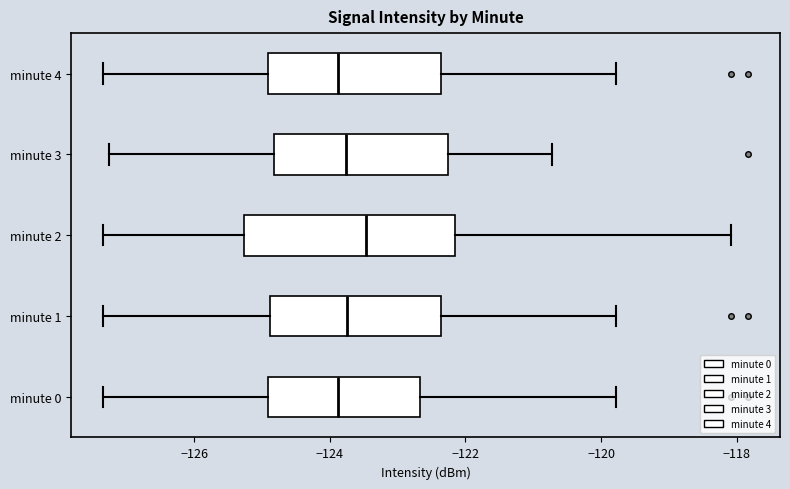

Reading bottom to top, transcribe this box plot: for each box, give where its median line is, the range the box spans, and where its two whiskers end, as read against the x-axis. The values are not printed on the chart, so give them approximately, as read against the axis.

minute 0: median -123.8, box -125.0 to -122.6, whiskers -127.4 to -119.8
minute 1: median -123.8, box -124.8 to -122.4, whiskers -127.4 to -119.8
minute 2: median -123.4, box -125.2 to -122.2, whiskers -127.4 to -118.0
minute 3: median -123.8, box -124.8 to -122.2, whiskers -127.2 to -120.8
minute 4: median -123.8, box -125.0 to -122.4, whiskers -127.4 to -119.8